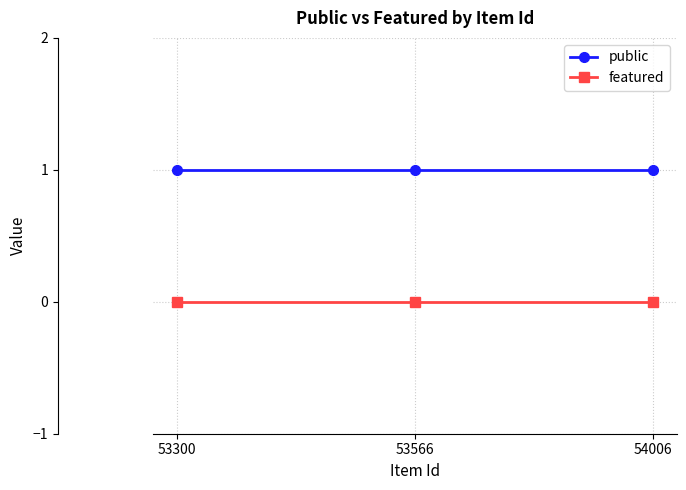

How many series are shown in this chart?

2